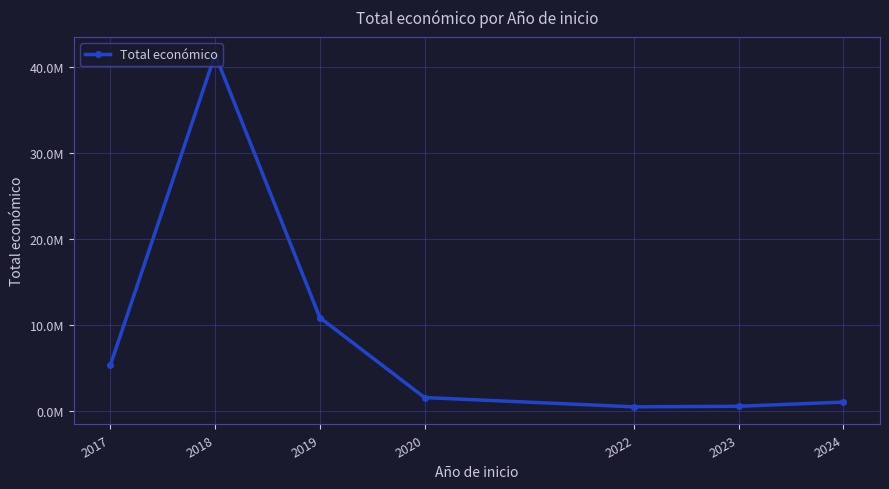

What is the difference between the second highest and minimum values?

10369726